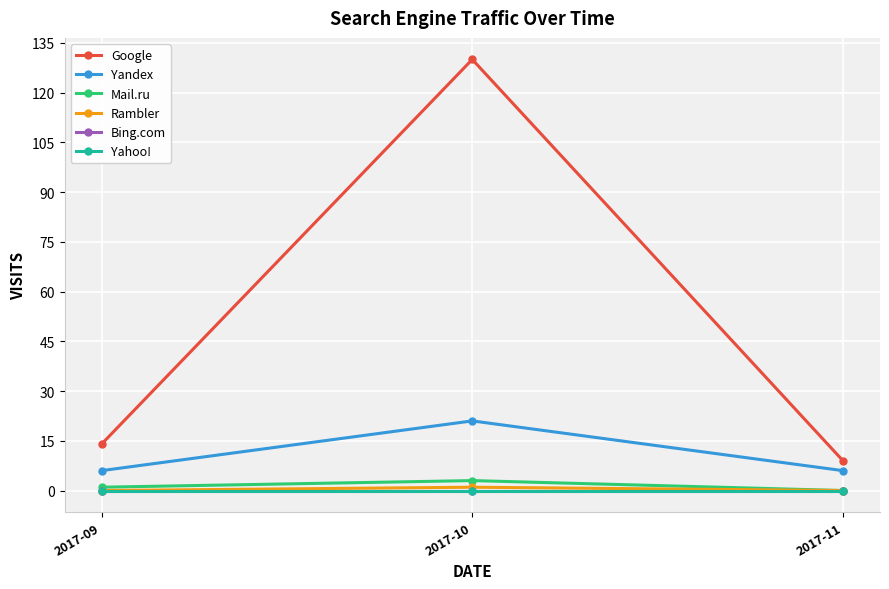

What is the total value across all series at 2017-10?

155